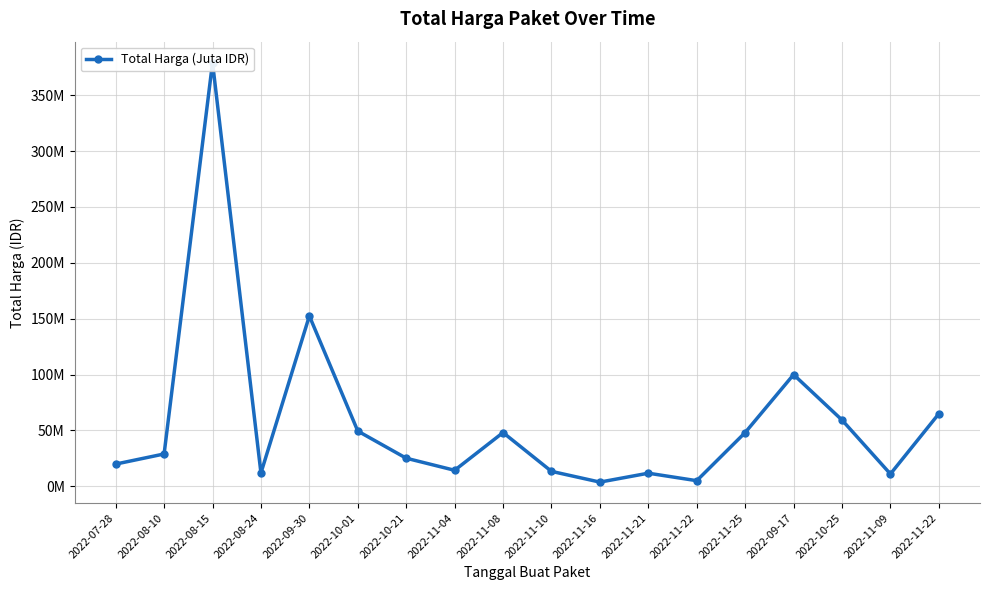

Where does the data first go above 29000000?

2022-08-15